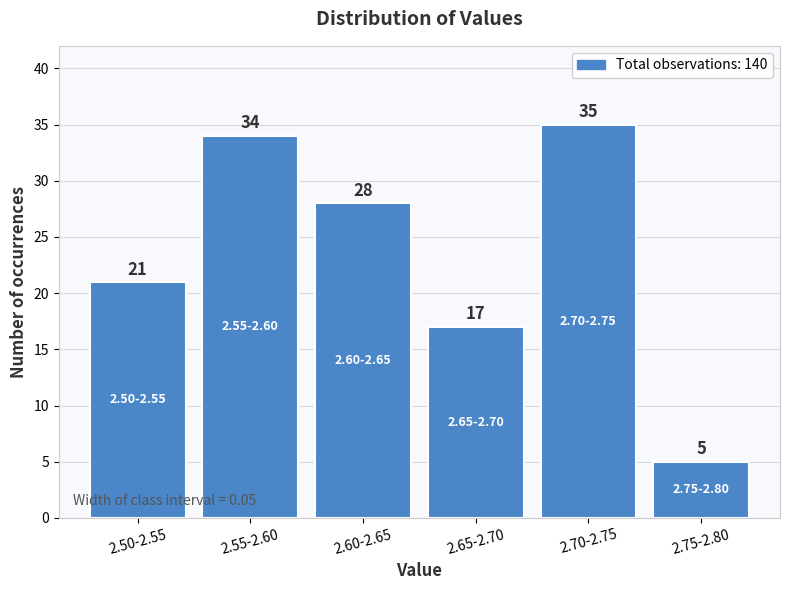

Reading left to right, transcribe all the data shown in this chart.

2.50-2.55=21	2.55-2.60=34	2.60-2.65=28	2.65-2.70=17	2.70-2.75=35	2.75-2.80=5